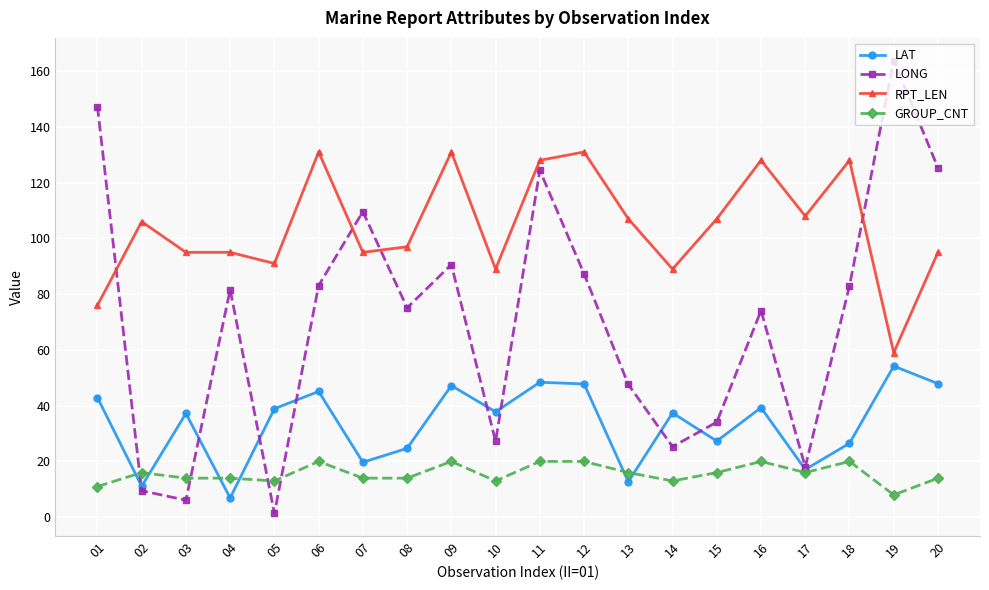

What is the value of the RPT_LEN point at the 7th from the left?

95.0